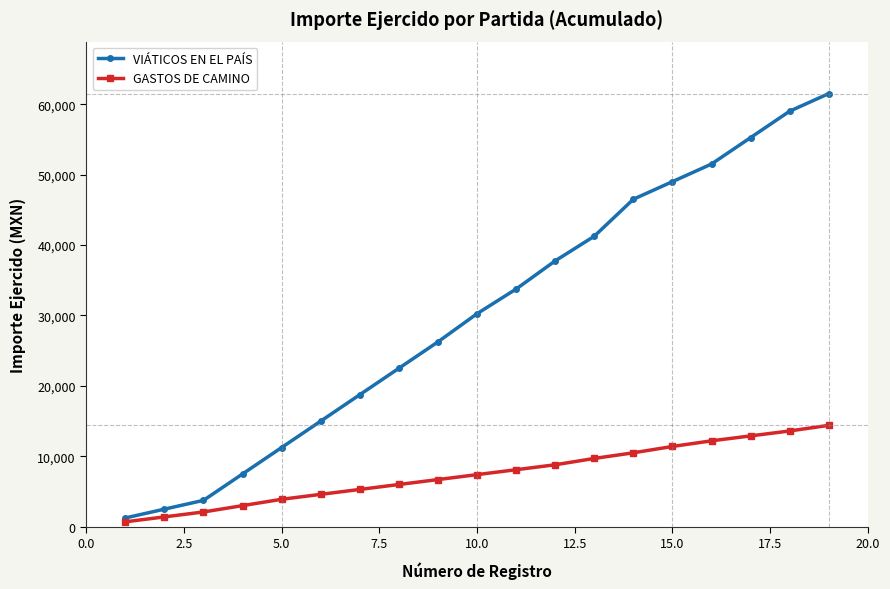

True or false: VIÁTICOS EN EL PAÍS has more than 0 interior local peaks.

False